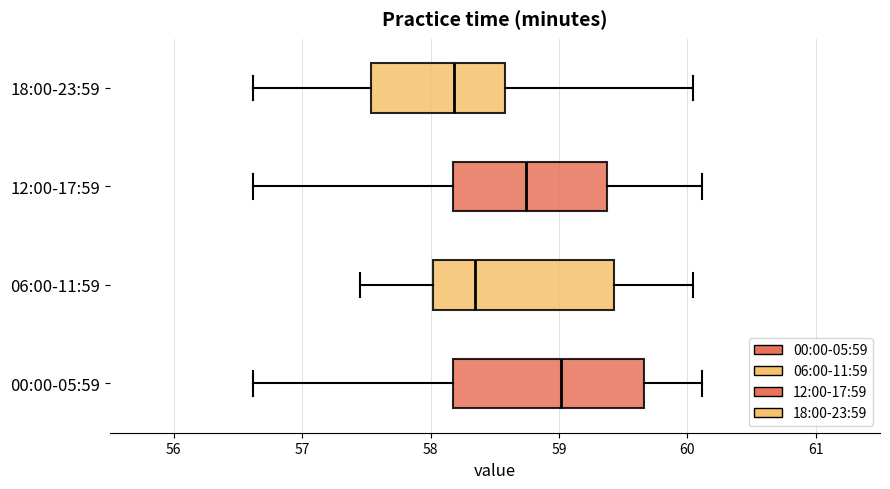

Reading bottom to top, read every box against the x-axis: the position of its median line, the range the box covers, and the ends of its whiskers. The values are not printed on the chart, so give them approximately, as read against the axis.

00:00-05:59: median 59.0, box 58.2 to 59.7, whiskers 56.6 to 60.1
06:00-11:59: median 58.3, box 58.0 to 59.4, whiskers 57.5 to 60.0
12:00-17:59: median 58.7, box 58.2 to 59.4, whiskers 56.6 to 60.1
18:00-23:59: median 58.2, box 57.5 to 58.6, whiskers 56.6 to 60.0